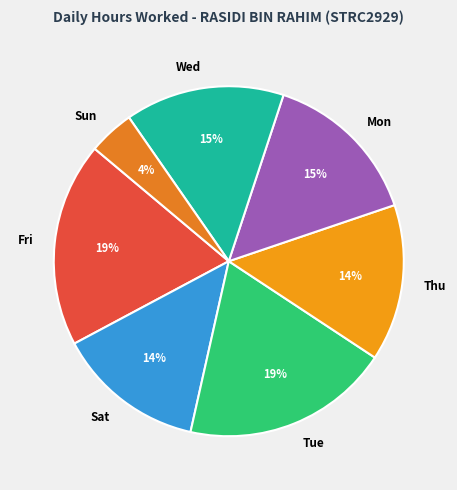

Is there any slice that represents more than half of the pie?

No